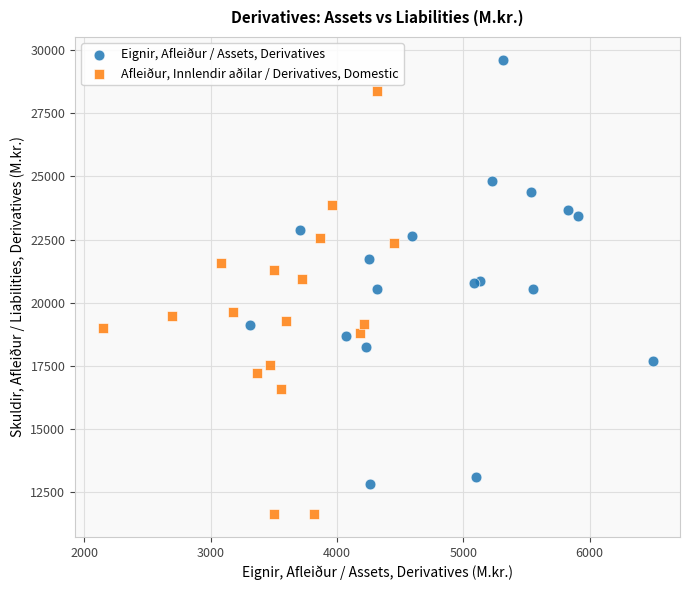

Which series contains the lowest Y value?

Afleiður, Innlendir aðilar / Derivatives, Domestic